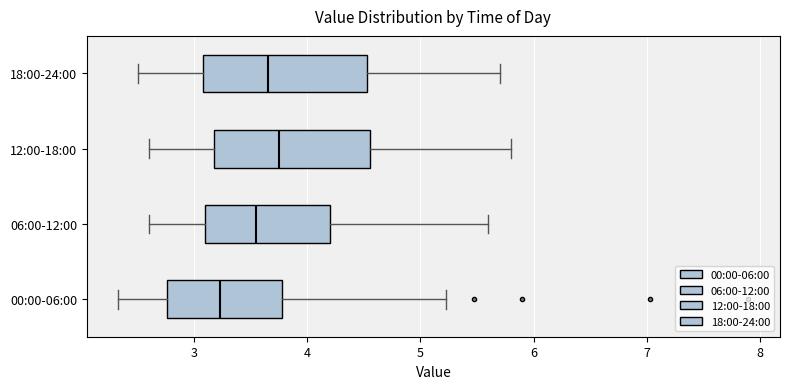

Where is the left edge of the box for 18:00-24:00 on the x-axis? The values are not printed on the chart, so give them approximately, as read against the axis.

3.1